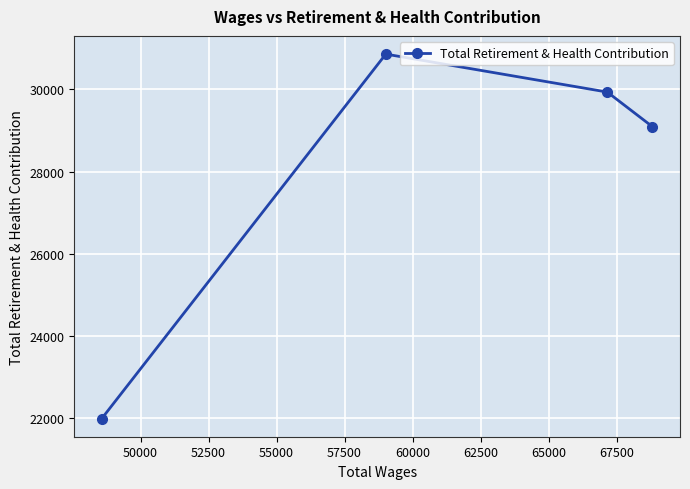

What is the greatest value displayed?

30854